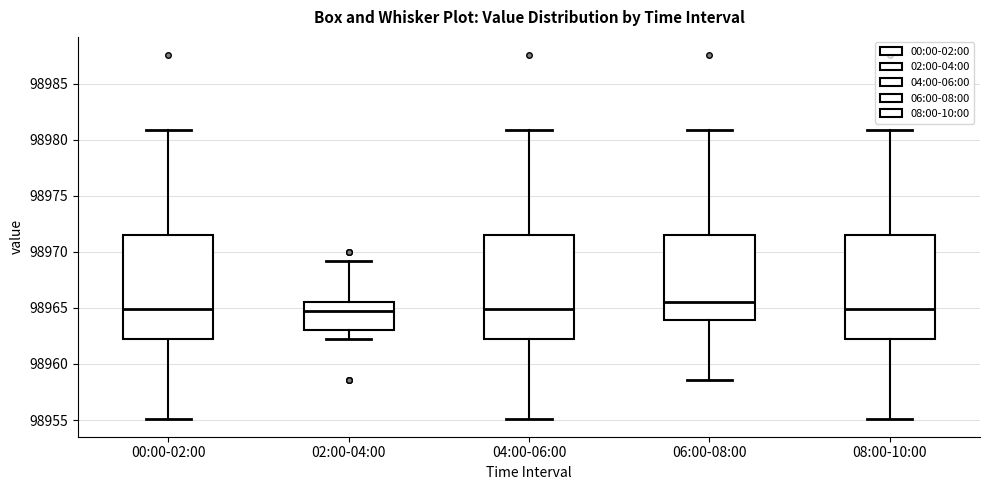

Reading left to right, transcribe this box plot: for each box, give where its median line is, the range the box spans, and where its two whiskers end, as read against the y-axis. The values are not printed on the chart, so give them approximately, as read against the axis.

00:00-02:00: median 98965.0, box 98962.0 to 98971.5, whiskers 98955.0 to 98981.0
02:00-04:00: median 98964.5, box 98963.0 to 98965.5, whiskers 98962.5 to 98969.0
04:00-06:00: median 98965.0, box 98962.0 to 98971.5, whiskers 98955.0 to 98981.0
06:00-08:00: median 98965.5, box 98964.0 to 98971.5, whiskers 98958.5 to 98981.0
08:00-10:00: median 98965.0, box 98962.0 to 98971.5, whiskers 98955.0 to 98981.0